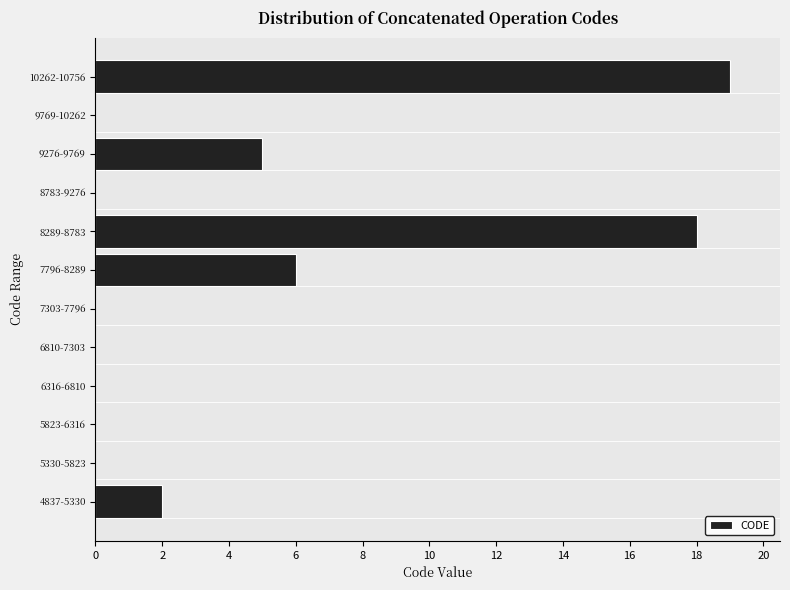

Reading top to bottom, extract all data points from this chart.

10262-10756=19	9769-10262=0	9276-9769=5	8783-9276=0	8289-8783=18	7796-8289=6	7303-7796=0	6810-7303=0	6316-6810=0	5823-6316=0	5330-5823=0	4837-5330=2